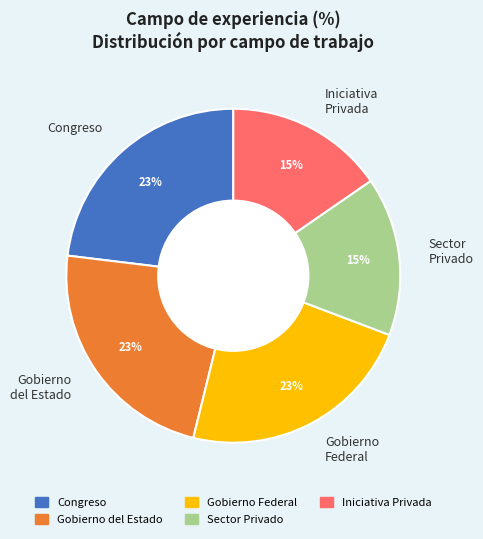

Is there a majority slice in this chart?

No